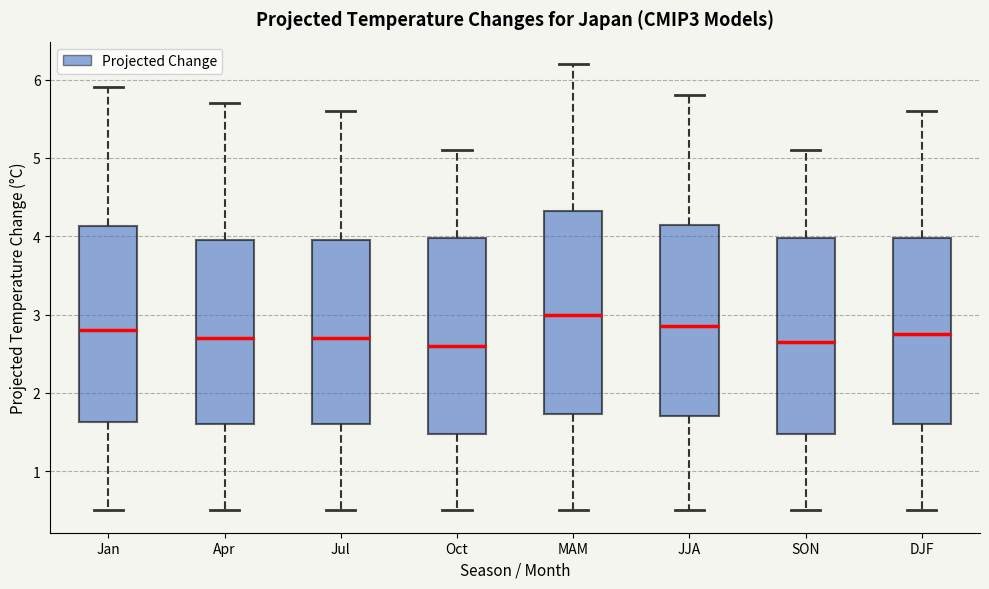

Where does the upper whisker of the box for Jan end on the y-axis? The values are not printed on the chart, so give them approximately, as read against the axis.

5.9